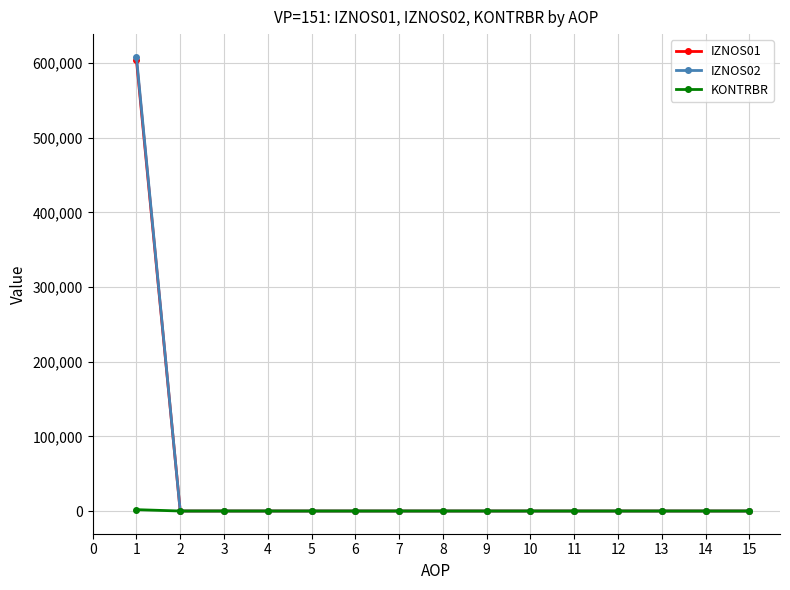

How many values in the IZNOS01 series exceed 0?

1